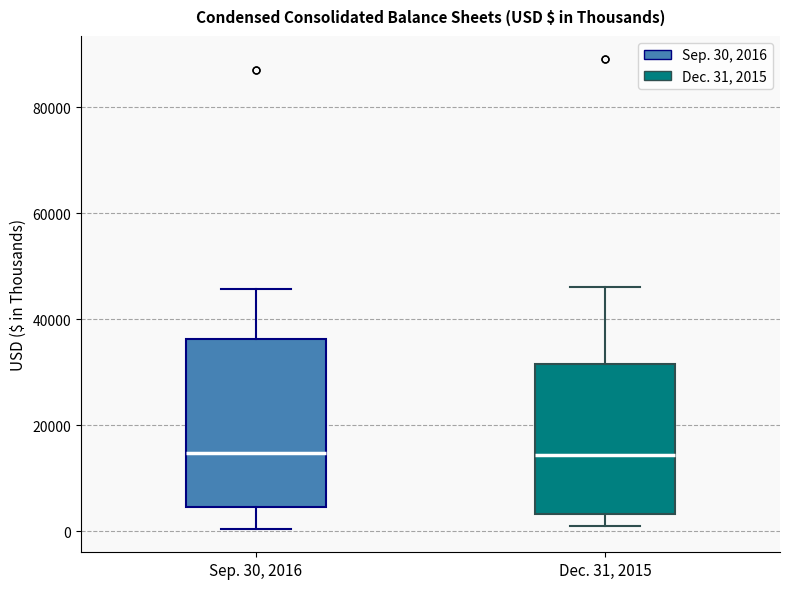

Reading left to right, read every box against the y-axis: the position of its median line, the range the box covers, and the ends of its whiskers. The values are not printed on the chart, so give them approximately, as read against the axis.

Sep. 30, 2016: median 14000, box 4000 to 36000, whiskers 0 to 46000
Dec. 31, 2015: median 14000, box 4000 to 32000, whiskers 2000 to 46000